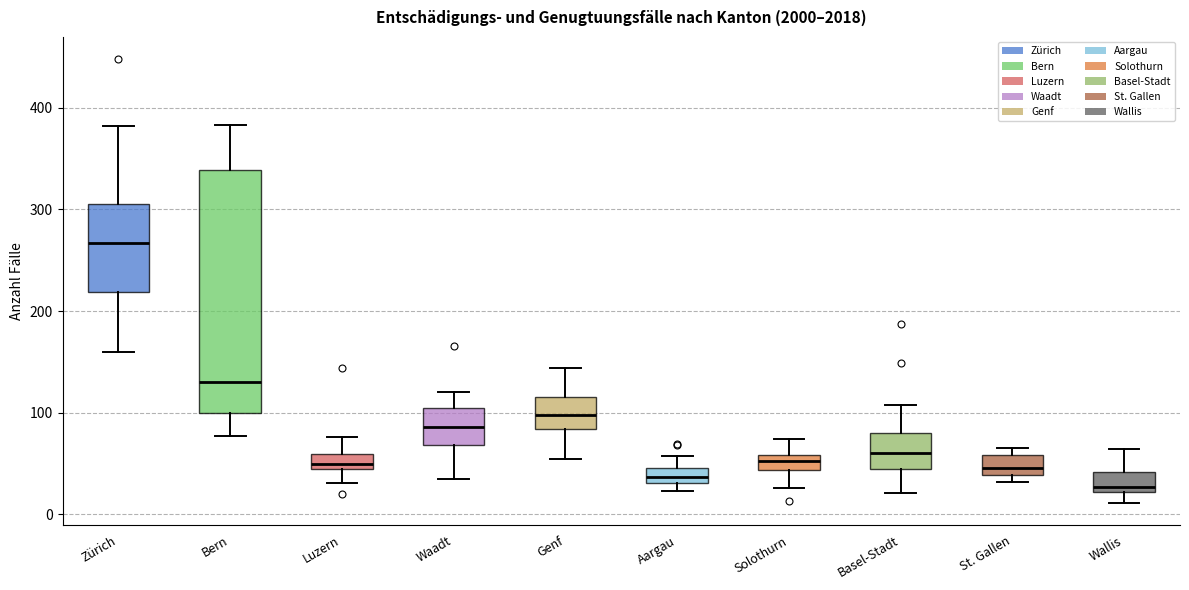

Comparing the boxes themselves (not the whiskers), which one is the tallest?

Bern